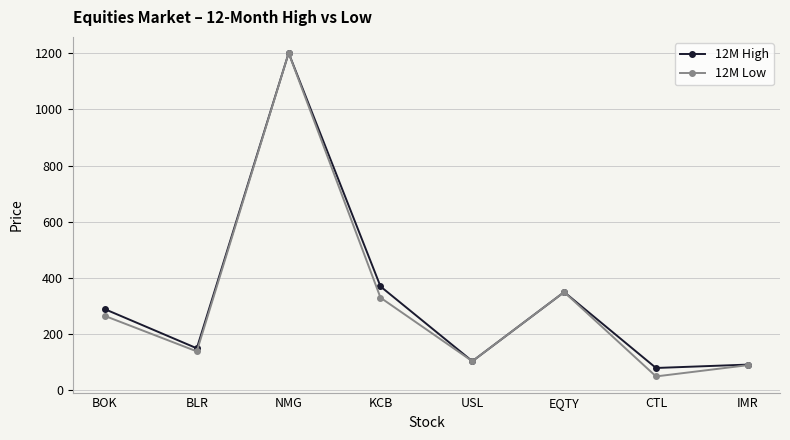

How many interior local peaks does the 12M Low series have?

2